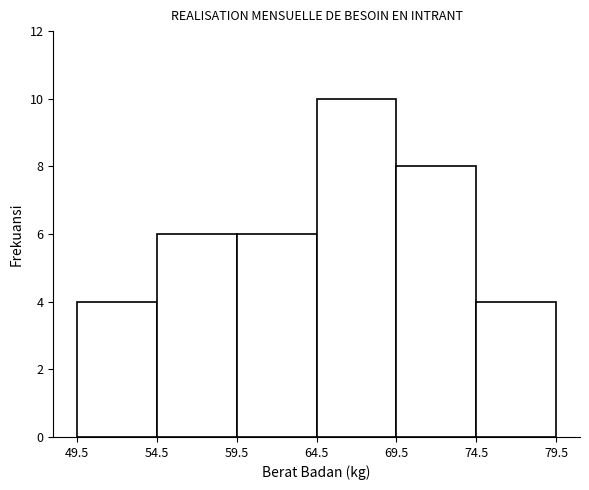

Reading left to right, list every bar in this chart as the range it spans on the x-axis followed by its height. The values are not printed on the chart, so give them approximately, as read against the axis.

49.5 to 54.5: 4
54.5 to 59.5: 6
59.5 to 64.5: 6
64.5 to 69.5: 10
69.5 to 74.5: 8
74.5 to 79.5: 4